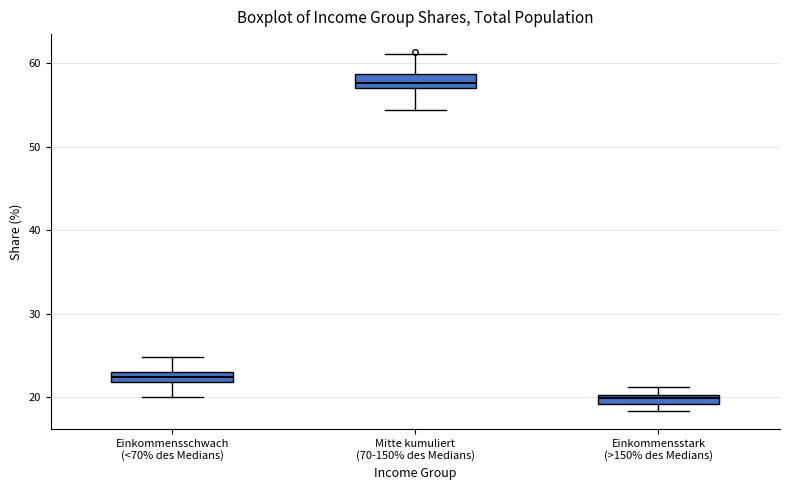

Where is the lower edge of the box for Einkommensschwach (<70% des Medians) on the y-axis? The values are not printed on the chart, so give them approximately, as read against the axis.

22